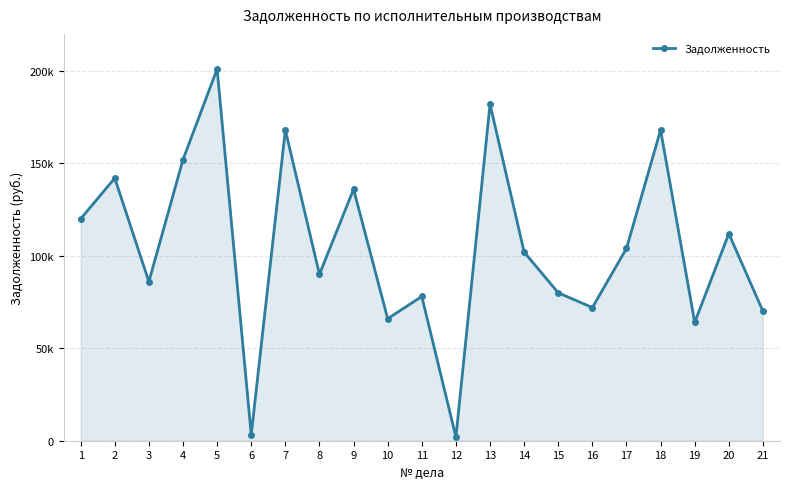

Rank the categories by value from highest to lowest.

5, 13, 7, 18, 4, 2, 9, 1, 20, 17, 14, 8, 3, 15, 11, 16, 21, 10, 19, 6, 12